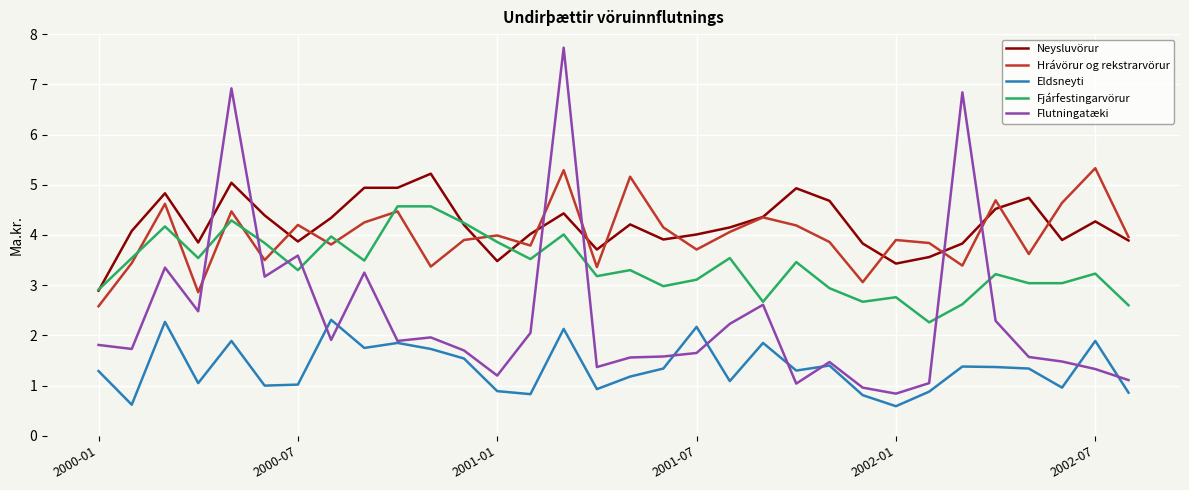

What is the maximum value shown in the chart?

7.7